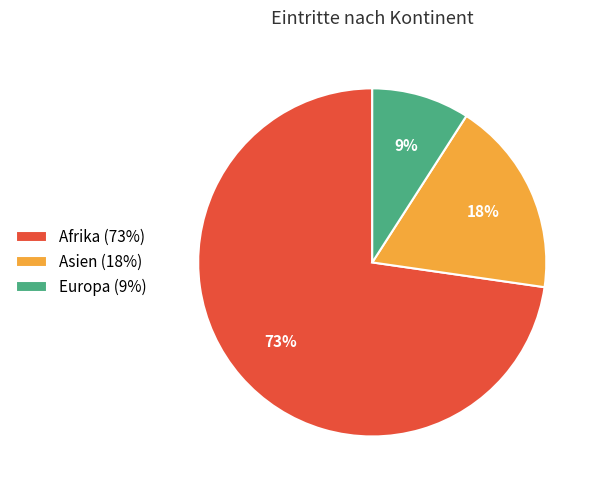

How many segments does this pie chart have?

3